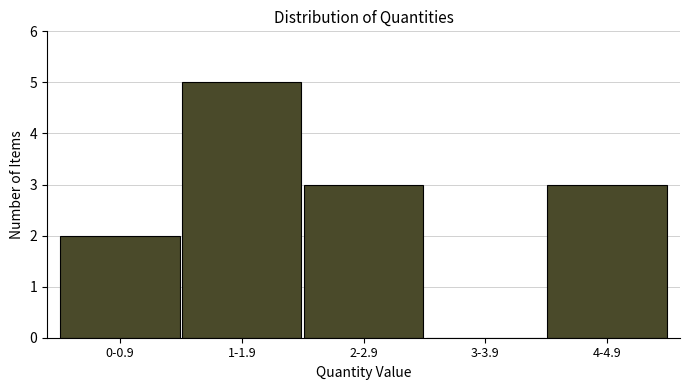

Reading left to right, transcribe all the data shown in this chart.

0-0.9=2	1-1.9=5	2-2.9=3	3-3.9=0	4-4.9=3